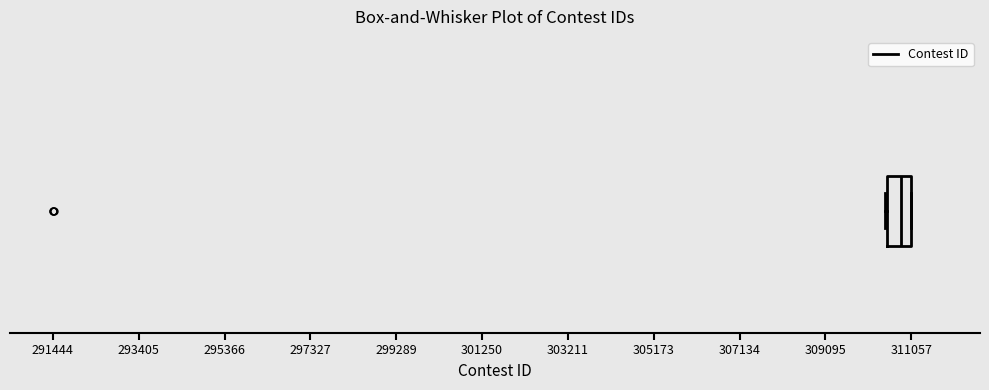

Transcribe this box plot: give where the median line is, the range the box spans, and where the two whiskers end, as read against the x-axis. The values are not printed on the chart, so give them approximately, as read against the axis.

median 310800, box 310400 to 311000, whiskers 310400 to 311000